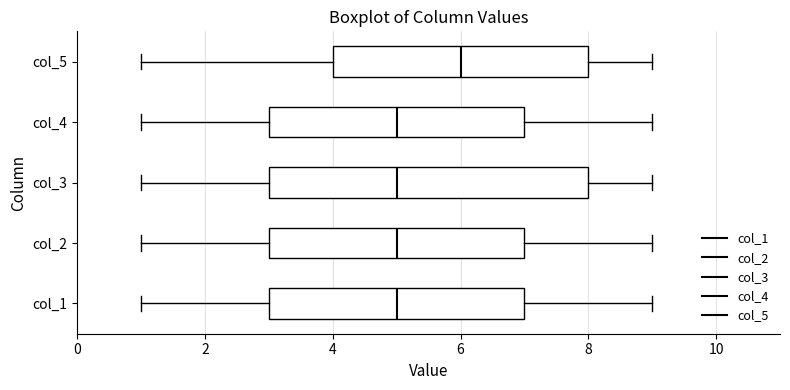

Which box is the widest, from its left edge to its right edge?

col_3